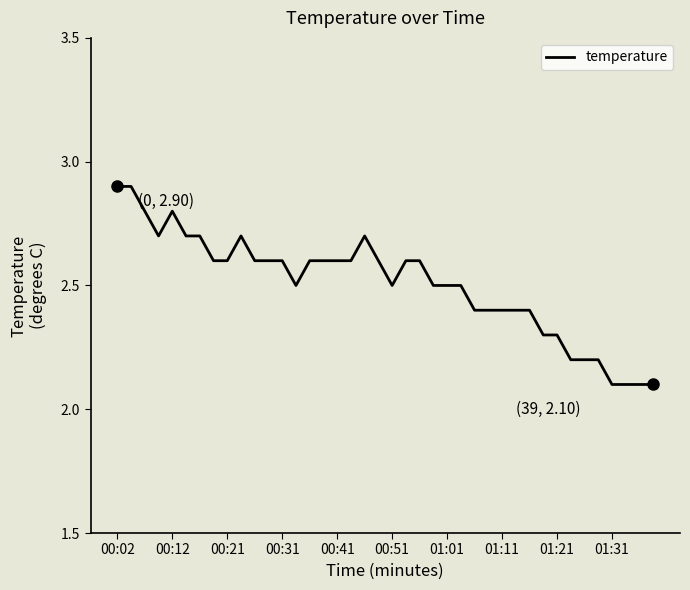

What is the minimum value shown in the chart?

2.1